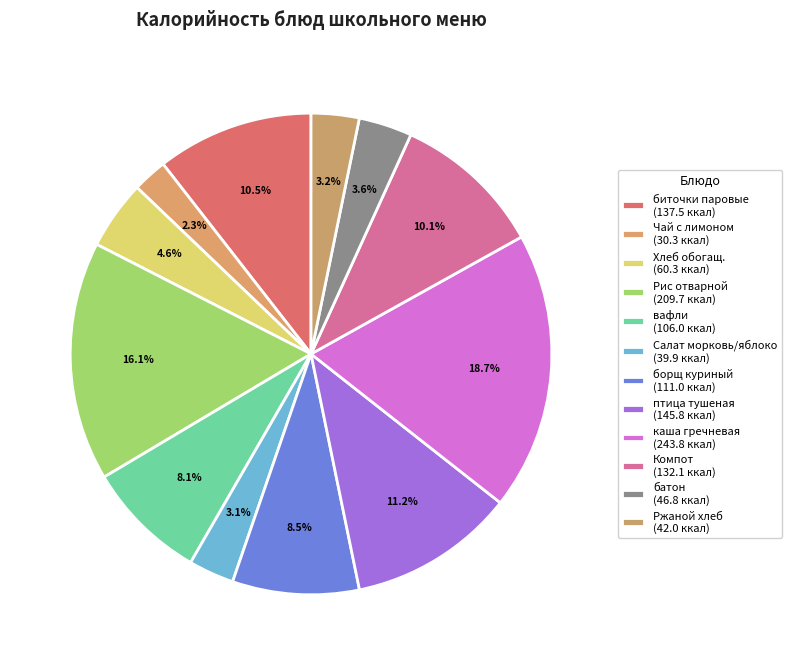

Count the number of slices in the pie.

12